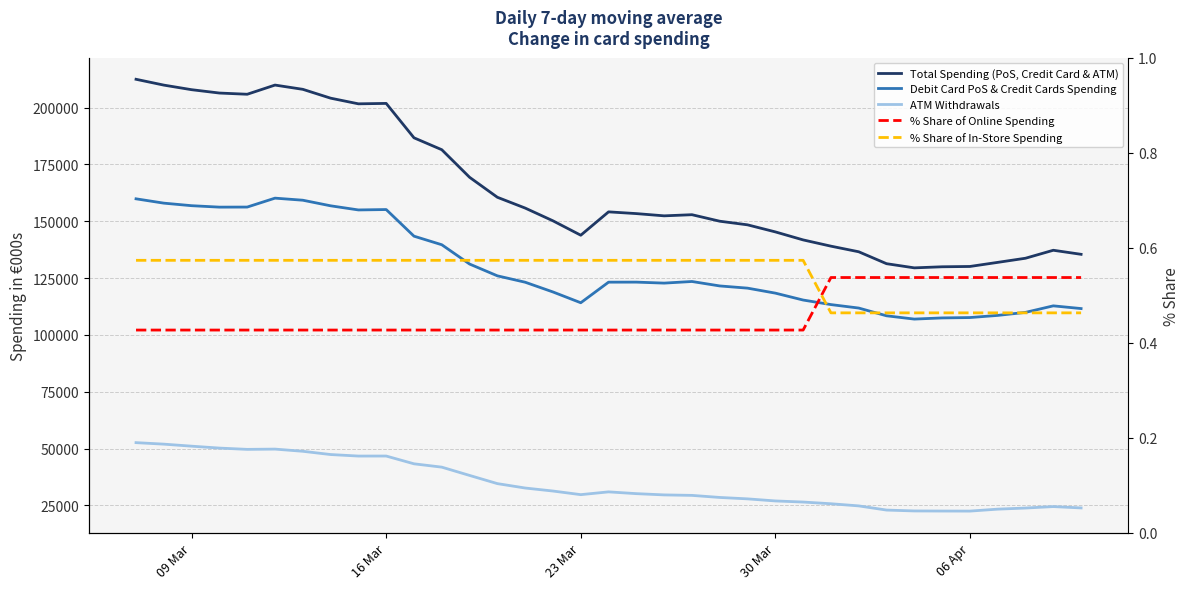

Reading left to right, extract all data points from this chart.

Total Spending (PoS, Credit Card & ATM): 212491.9	209925.3	207907.1	206436.4	205902.6	209943.0	208071.9	204181.9	201691.5	201873.2	186737.0	181495.6	169361.4	160566.4	155818.4	150207.8	143870.1	154151.0	153386.2	152398.6	152900.3	150034.4	148441.5	145334.0	141809.4	139057.9	136589.7	131344.5	129508.9	129983.6	130121.3	131924.1	133744.6	137256.1	135467.6
Debit Card PoS & Credit Cards Spending: 159891.3	157986.9	156864.8	156231.6	156262.8	160186.8	159275.3	156816.3	154996.6	155168.2	143452.8	139680.0	131189.9	125999.2	123188.7	118901.0	114155.6	123214.6	123231.6	122797.4	123510.0	121553.9	120584.4	118390.9	115350.5	113347.7	111824.5	108415.3	106965.4	107483.9	107643.6	108589.1	109920.3	112793.1	111597.6
ATM Withdrawals: 52600.6	51938.4	51042.3	50204.8	49639.8	49756.3	48796.6	47365.6	46694.8	46704.9	43284.2	41815.5	38171.5	34567.2	32629.7	31306.8	29714.5	30936.3	30154.7	29601.3	29390.3	28480.4	27857.2	26943.1	26458.9	25710.2	24765.2	22929.2	22543.5	22499.7	22477.8	23335.0	23824.3	24463.1	23870.0
% Share of Online Spending: 0.4	0.4	0.4	0.4	0.4	0.4	0.4	0.4	0.4	0.4	0.4	0.4	0.4	0.4	0.4	0.4	0.4	0.4	0.4	0.4	0.4	0.4	0.4	0.4	0.4	0.5	0.5	0.5	0.5	0.5	0.5	0.5	0.5	0.5	0.5
% Share of In-Store Spending: 0.6	0.6	0.6	0.6	0.6	0.6	0.6	0.6	0.6	0.6	0.6	0.6	0.6	0.6	0.6	0.6	0.6	0.6	0.6	0.6	0.6	0.6	0.6	0.6	0.6	0.5	0.5	0.5	0.5	0.5	0.5	0.5	0.5	0.5	0.5